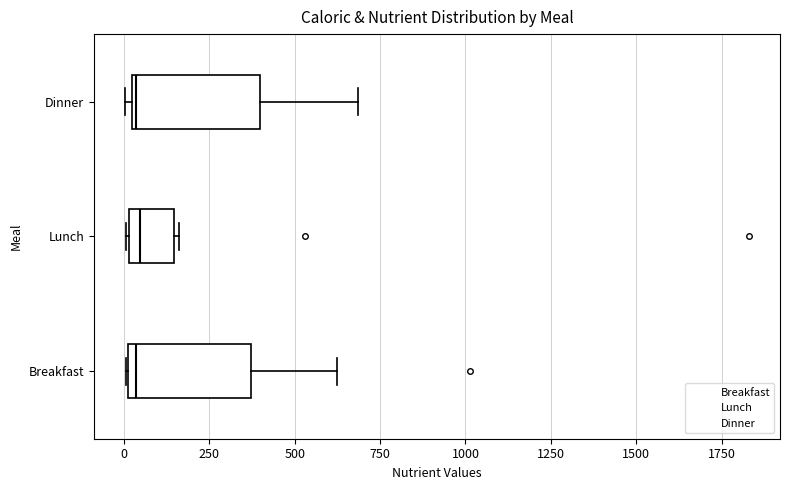

Where is the right edge of the box for Lunch on the x-axis? The values are not printed on the chart, so give them approximately, as read against the axis.

150